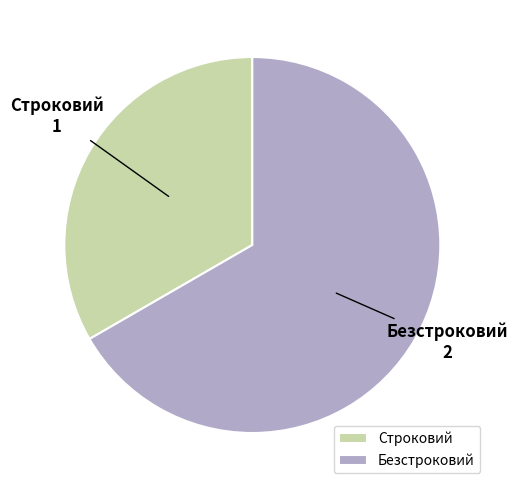

True or false: Строковий accounts for 22% of the total.

False